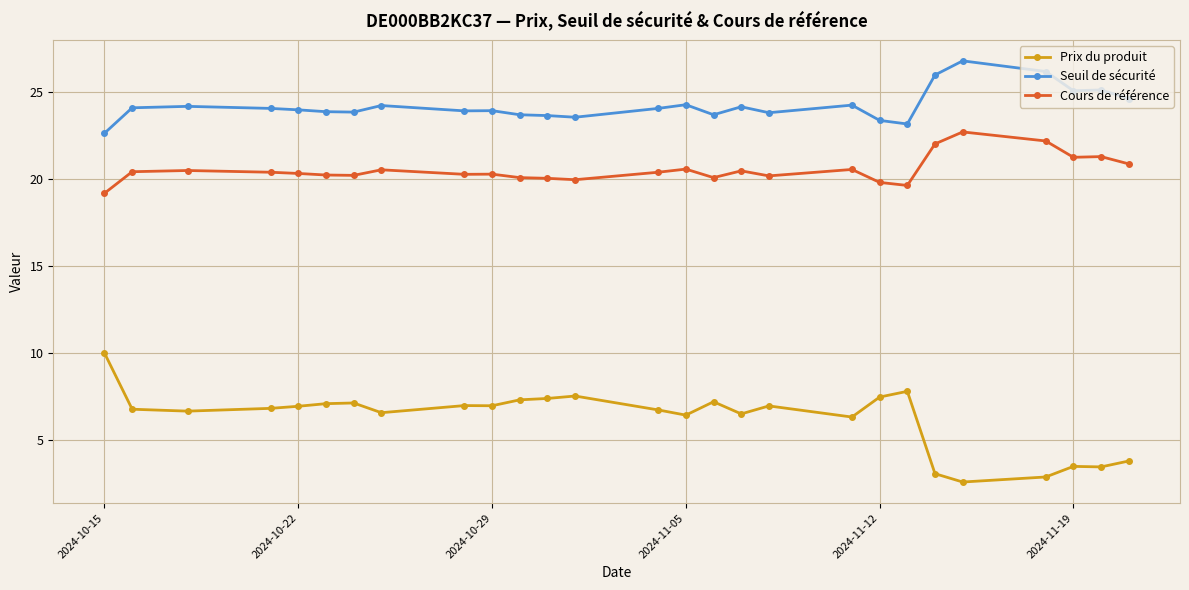

Which series has the largest total across all categories?

Seuil de sécurité